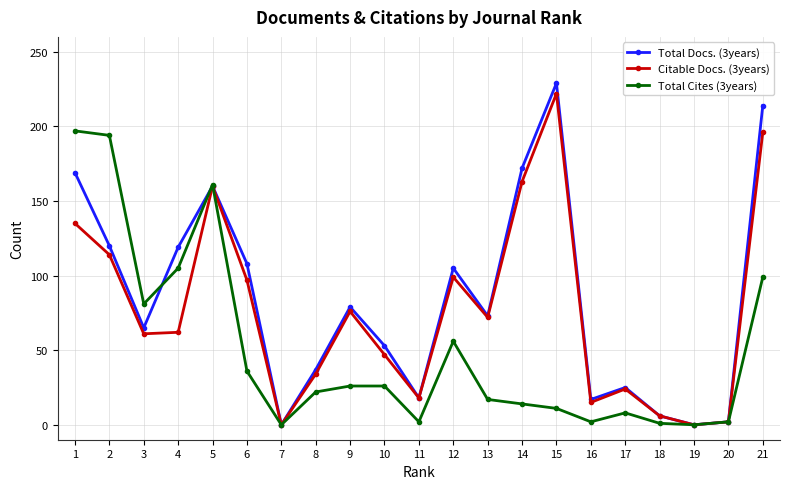

What is the sum of the Citable Docs. (3years) values at 11 and 12?

117